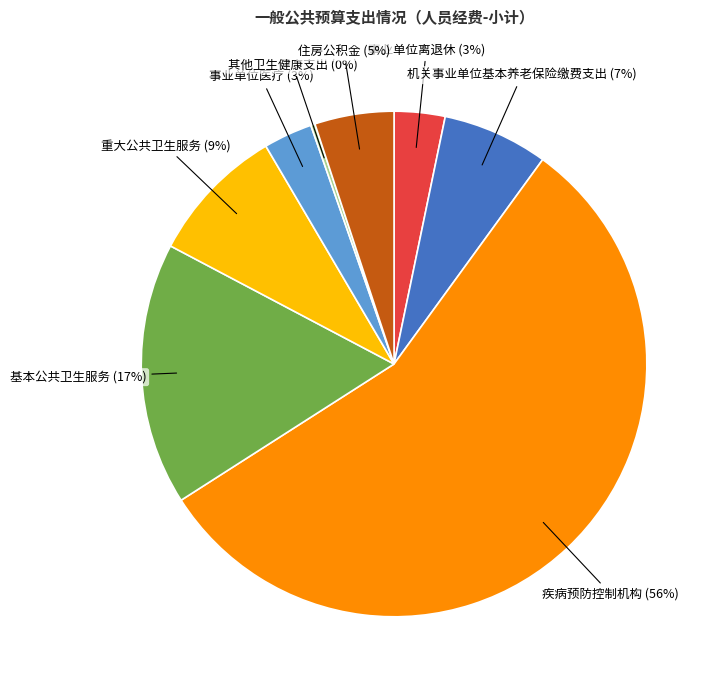

To the nearest percent, what is the difference between the largest and smallest slice percentages?

56%